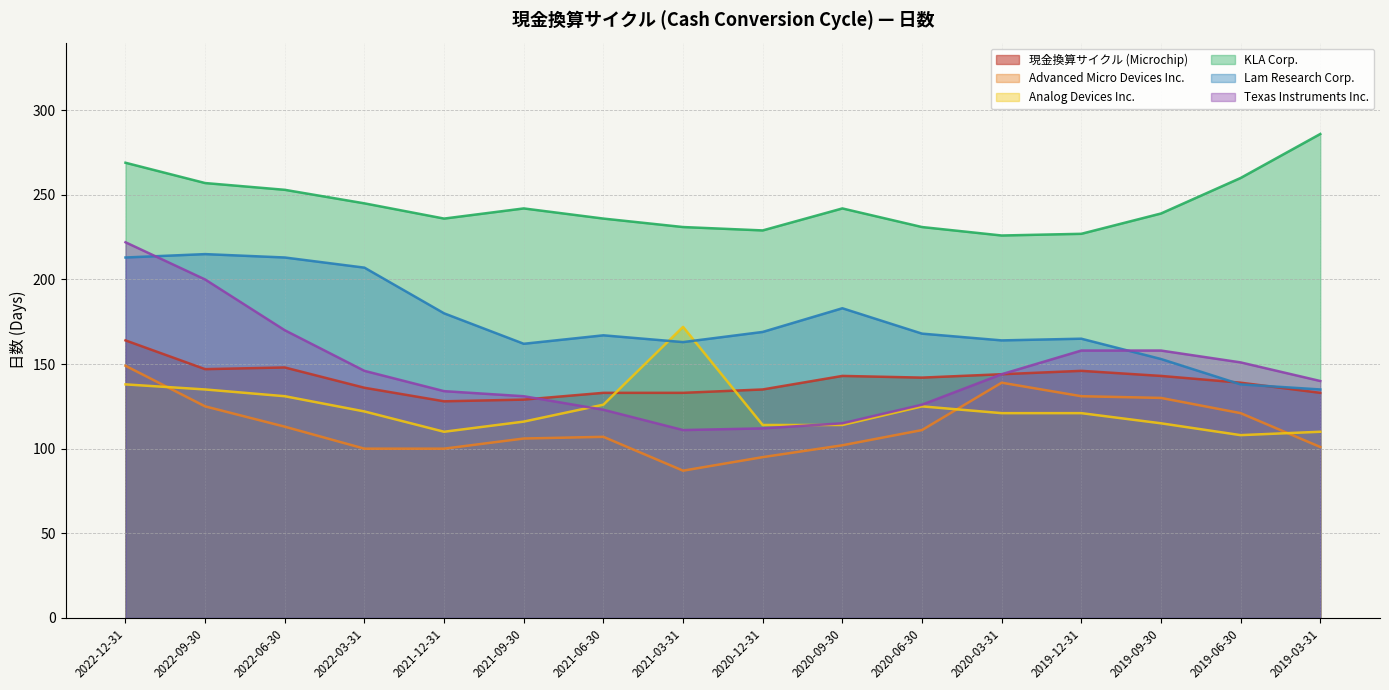

Which series changed the most between 2022-09-30 and 2020-03-31?

Texas Instruments Inc.